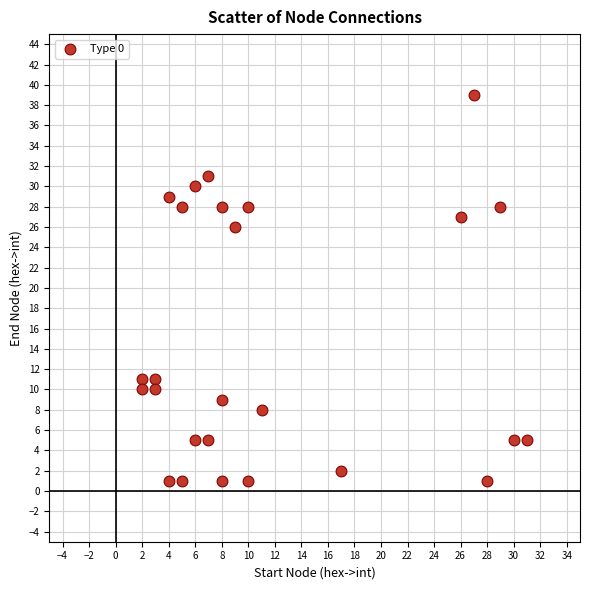

What is the range of X values (max minus min)?

29